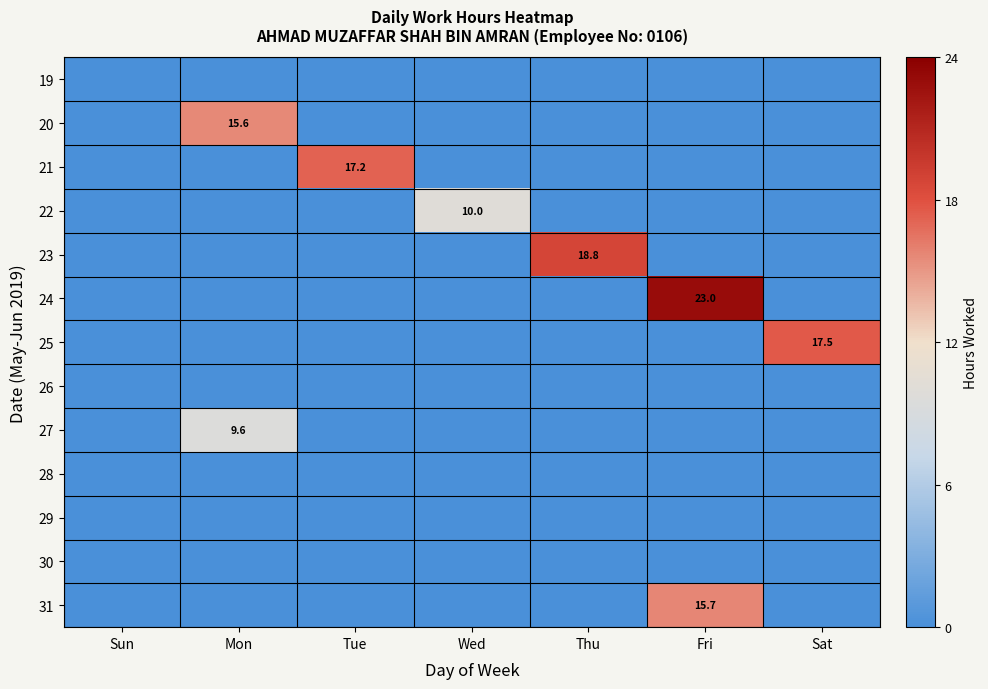

How many distinct data groups are displayed?

13